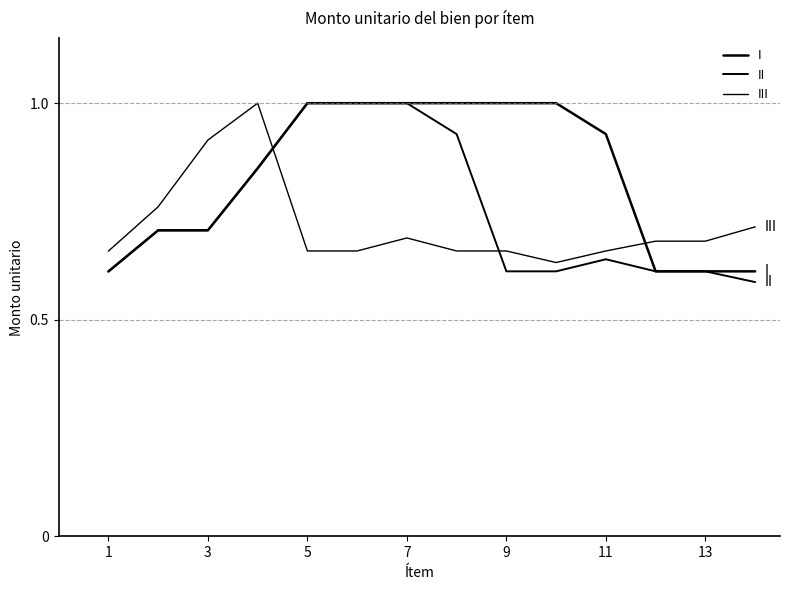

Which series has the largest total across all categories?

I